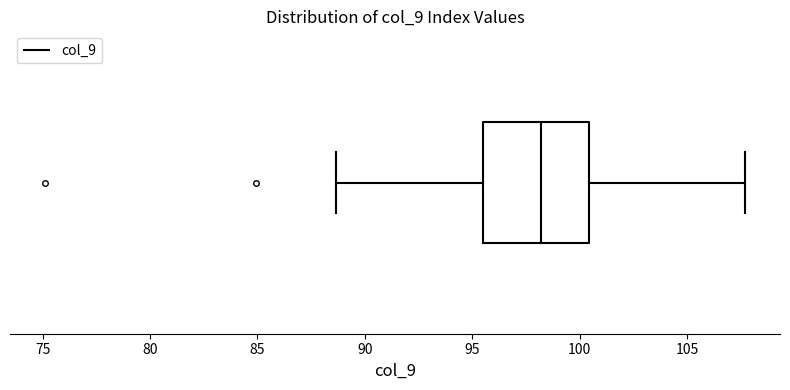

Where does the left whisker of the box end on the x-axis? The values are not printed on the chart, so give them approximately, as read against the axis.

88.5